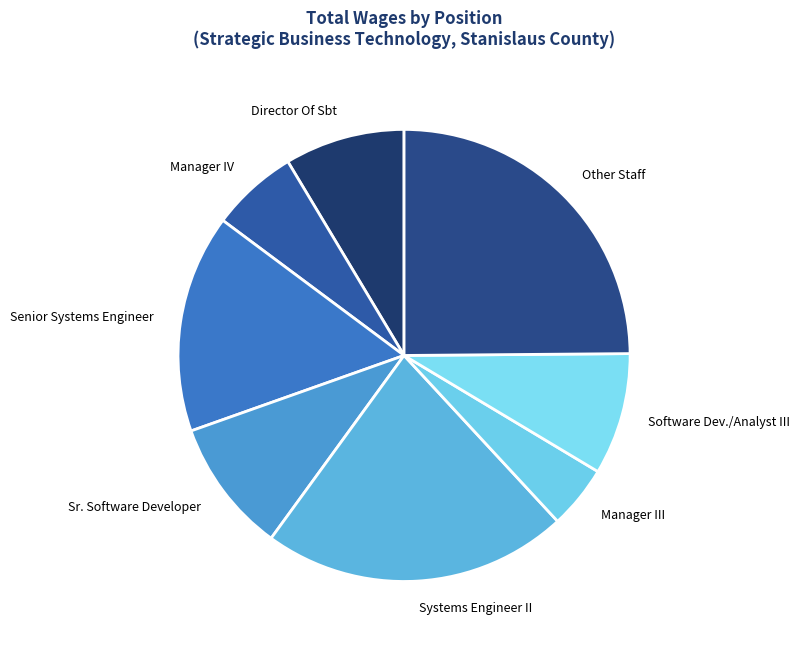

What is the ratio of the value at Senior Systems Engineer to the value at Manager III?

3.5